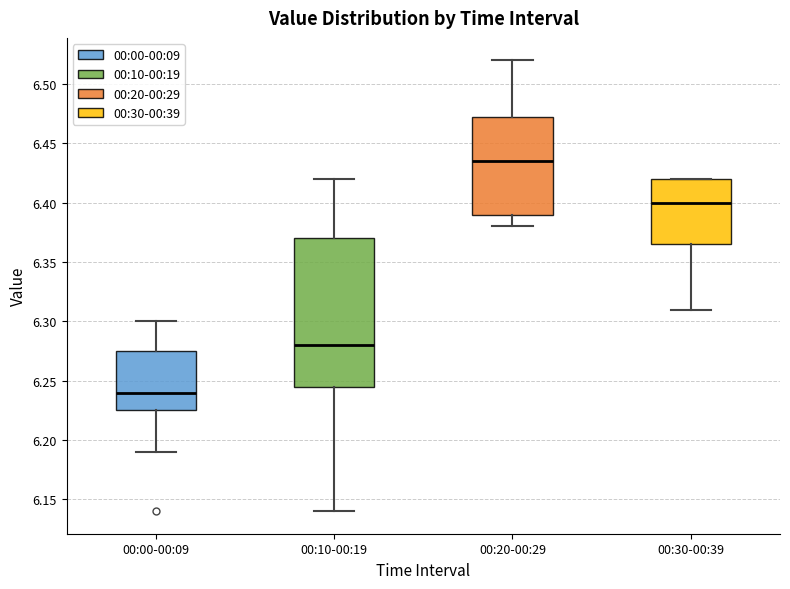

Reading left to right, transcribe this box plot: for each box, give where its median line is, the range the box spans, and where its two whiskers end, as read against the y-axis. The values are not printed on the chart, so give them approximately, as read against the axis.

00:00-00:09: median 6.240, box 6.225 to 6.275, whiskers 6.190 to 6.300
00:10-00:19: median 6.280, box 6.245 to 6.370, whiskers 6.140 to 6.420
00:20-00:29: median 6.435, box 6.390 to 6.475, whiskers 6.380 to 6.520
00:30-00:39: median 6.400, box 6.365 to 6.420, whiskers 6.310 to 6.420